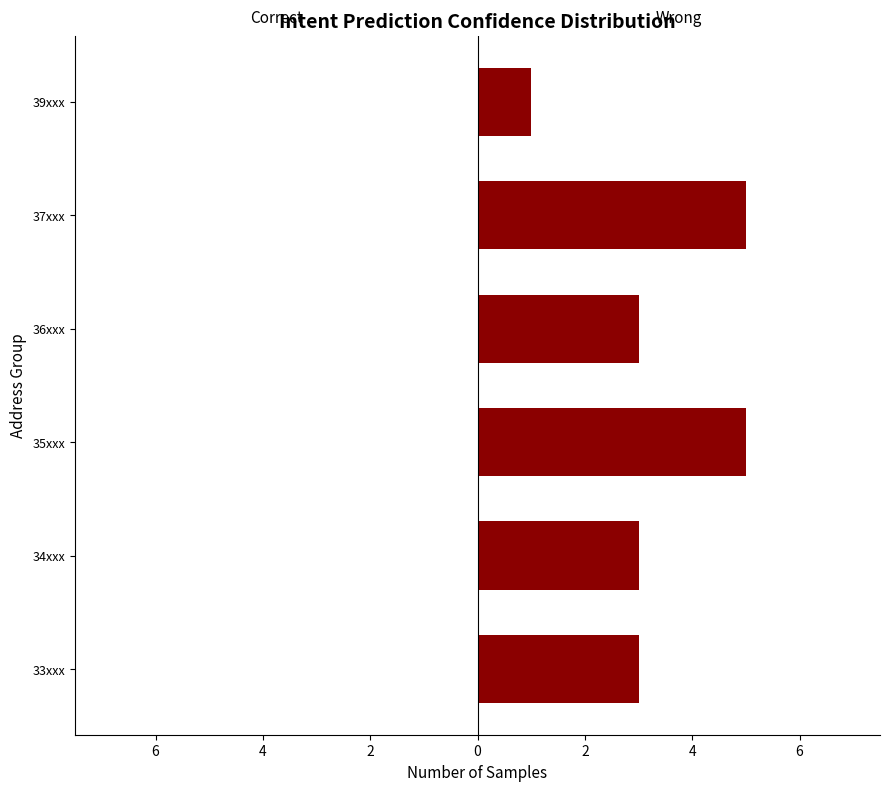

Does the chart contain any negative values?

No